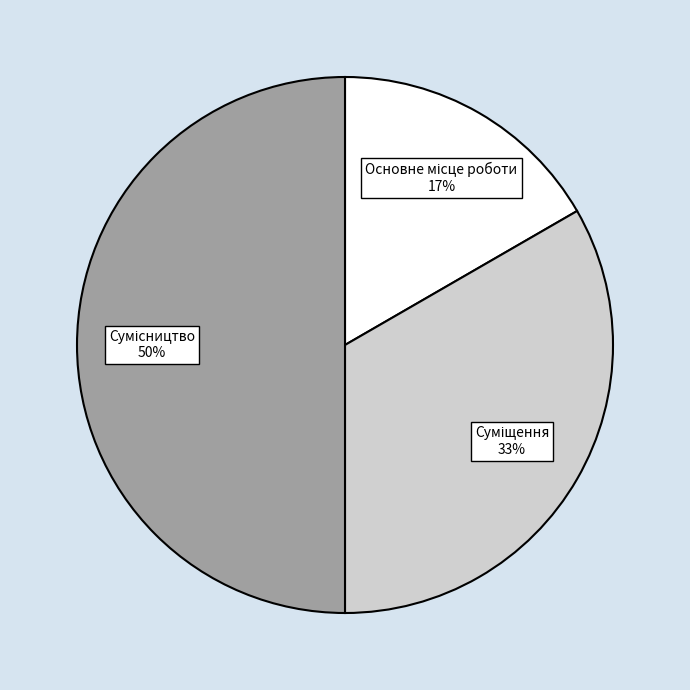

To the nearest percent, what is the average slice percentage?

33%